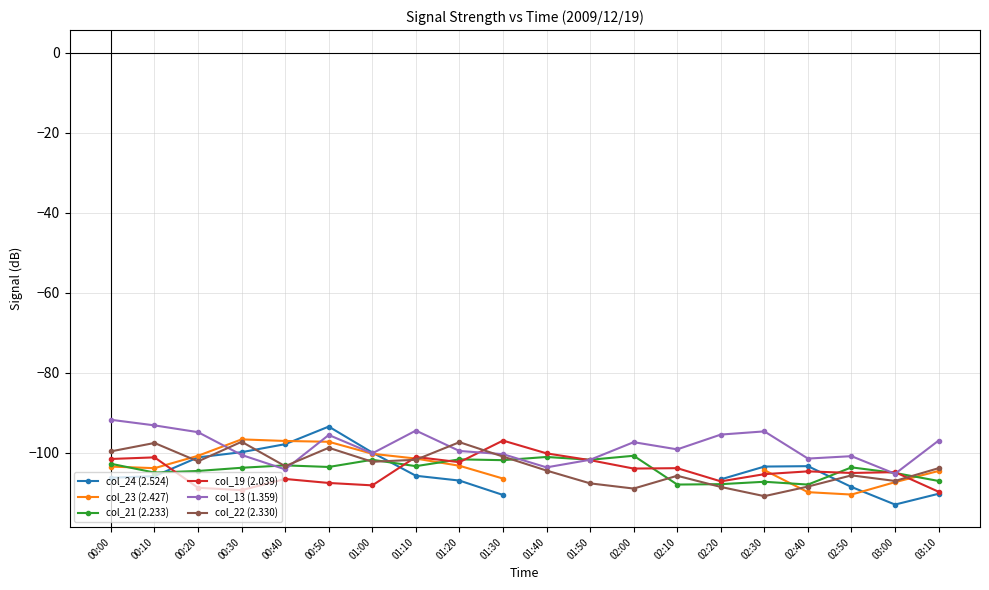

Which label corresponds to the largest value in the chart?

00:00